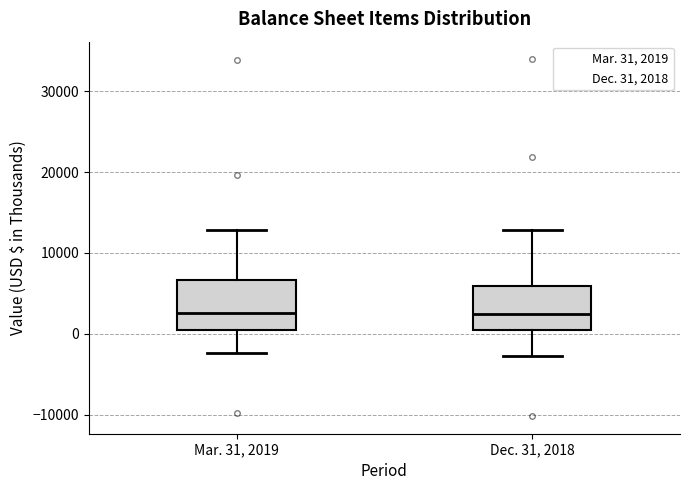

Where does the upper whisker of the box for Dec. 31, 2018 end on the y-axis? The values are not printed on the chart, so give them approximately, as read against the axis.

13000